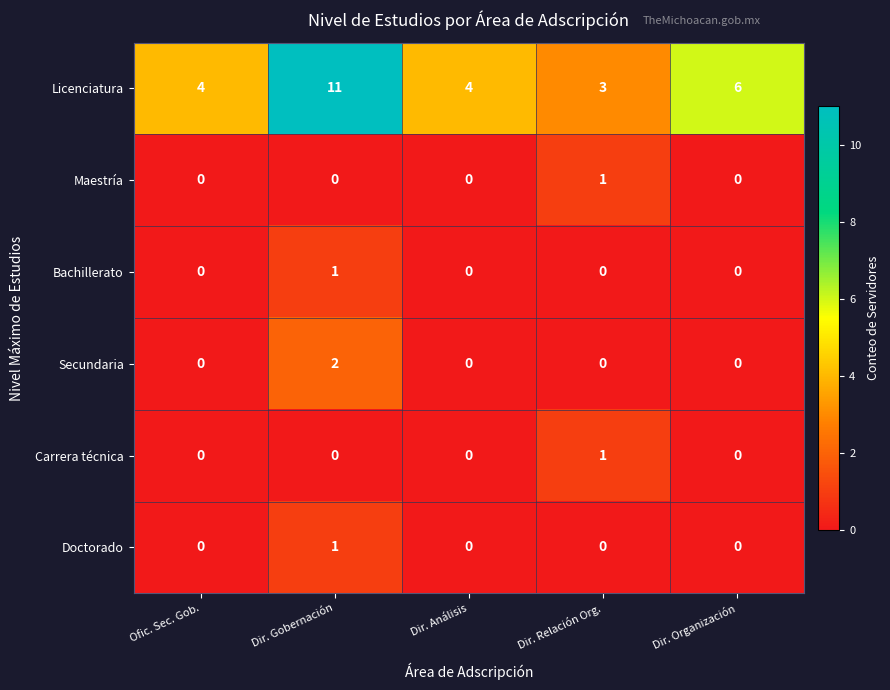

What is the sum of all Licenciatura values?

28